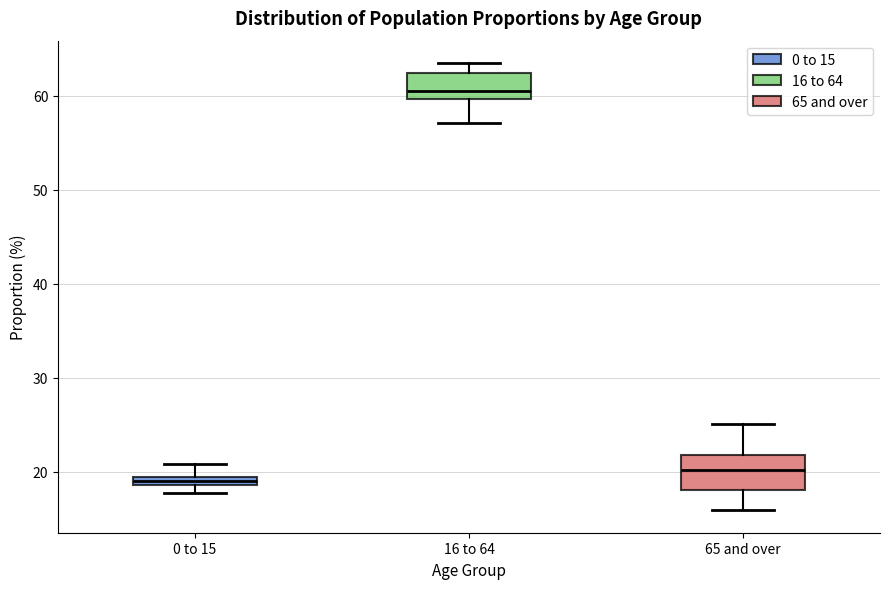

Which box has the highest median line?

16 to 64